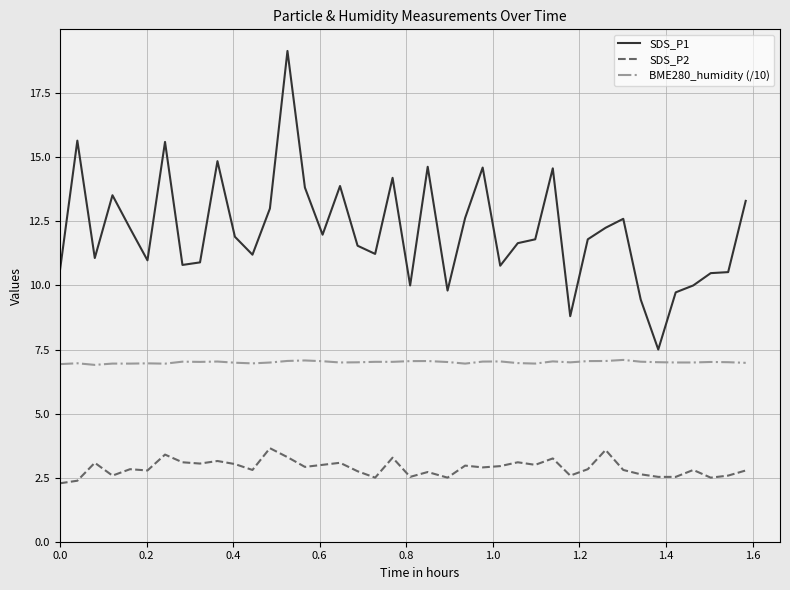

List the series in order of their overall mean, lowest first.

SDS_P2, BME280_humidity (/10), SDS_P1